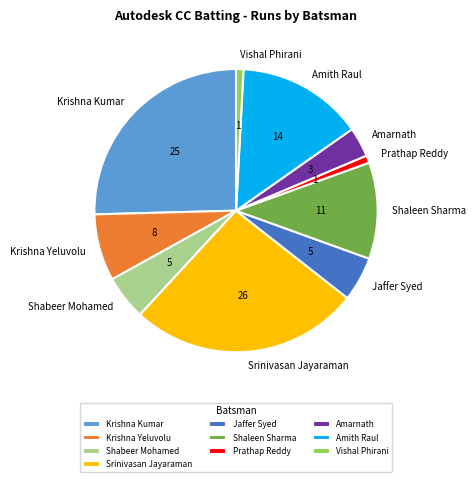

Which has a higher value, Shaleen Sharma or Prathap Reddy?

Shaleen Sharma